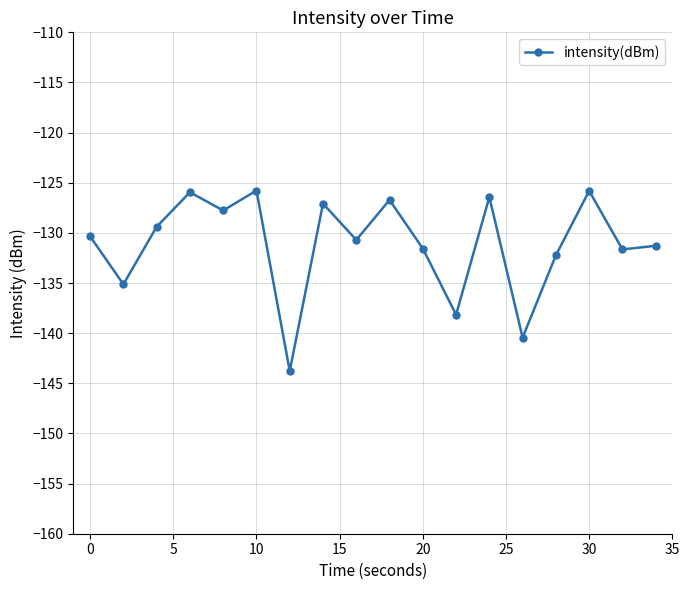

What is the value of the 14th point from the left?

-140.4